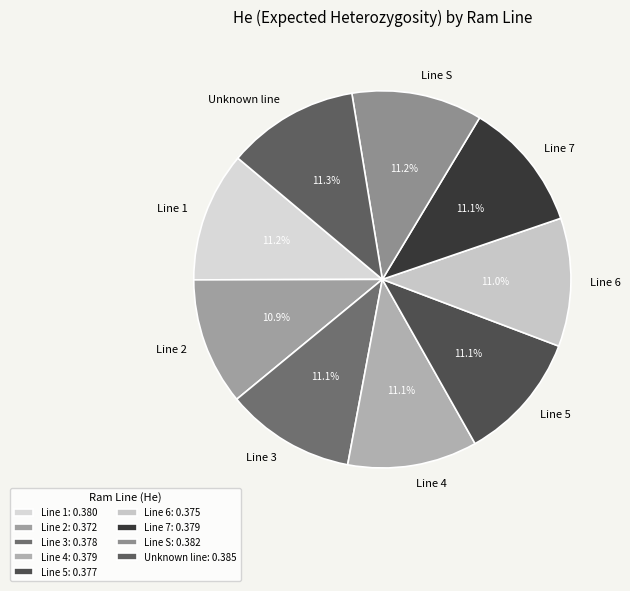

Is Line 7 the majority of the pie?

No